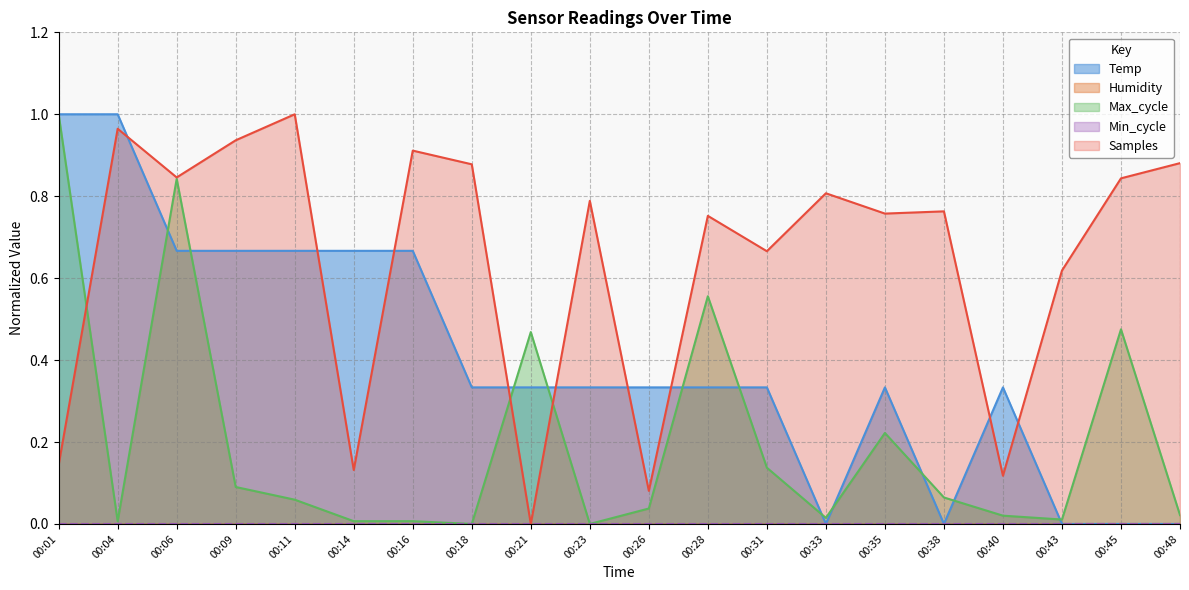

How many values in Temp are above zero?

15